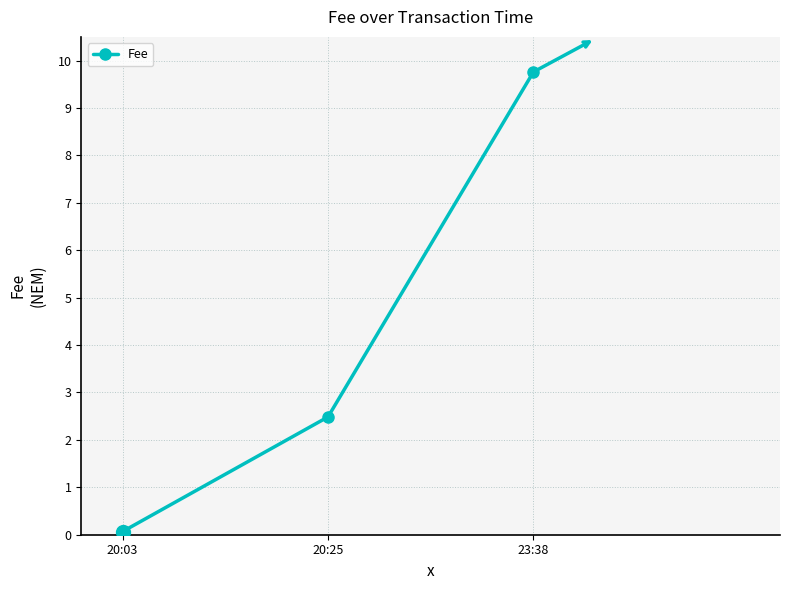

The value at 20:25 is 2.5. True or false?

True